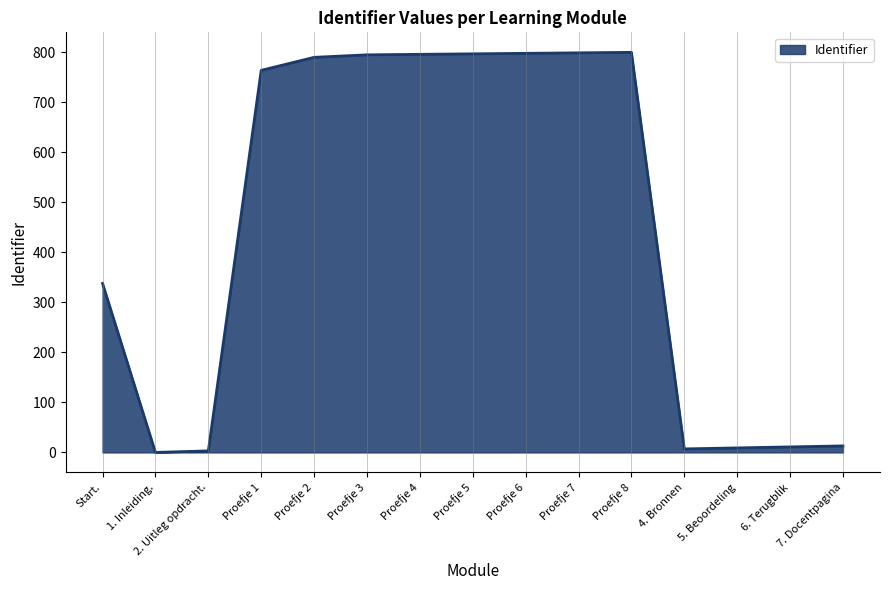

Where is the data nearest to the value 400?

Start.